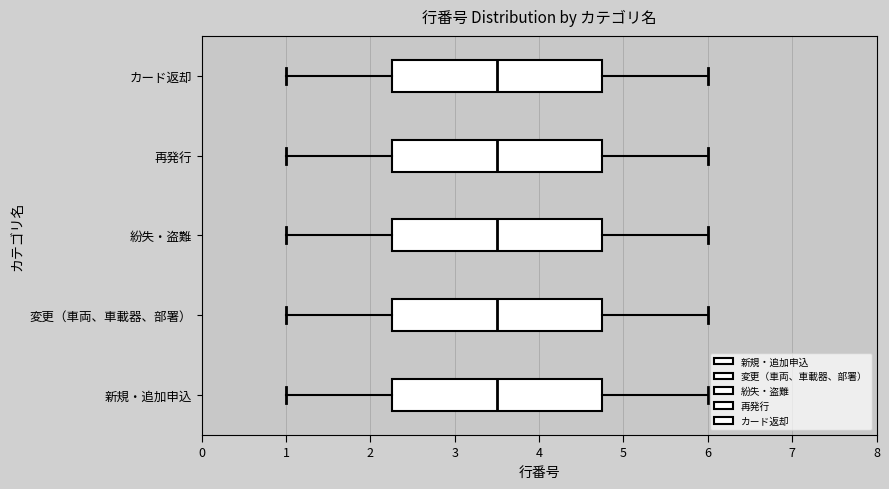

Reading bottom to top, transcribe this box plot: for each box, give where its median line is, the range the box spans, and where its two whiskers end, as read against the x-axis. The values are not printed on the chart, so give them approximately, as read against the axis.

新規・追加申込: median 3.5, box 2.3 to 4.8, whiskers 1.0 to 6.0
変更（車両、車載器、部署）: median 3.5, box 2.3 to 4.8, whiskers 1.0 to 6.0
紛失・盗難: median 3.5, box 2.3 to 4.8, whiskers 1.0 to 6.0
再発行: median 3.5, box 2.3 to 4.8, whiskers 1.0 to 6.0
カード返却: median 3.5, box 2.3 to 4.8, whiskers 1.0 to 6.0